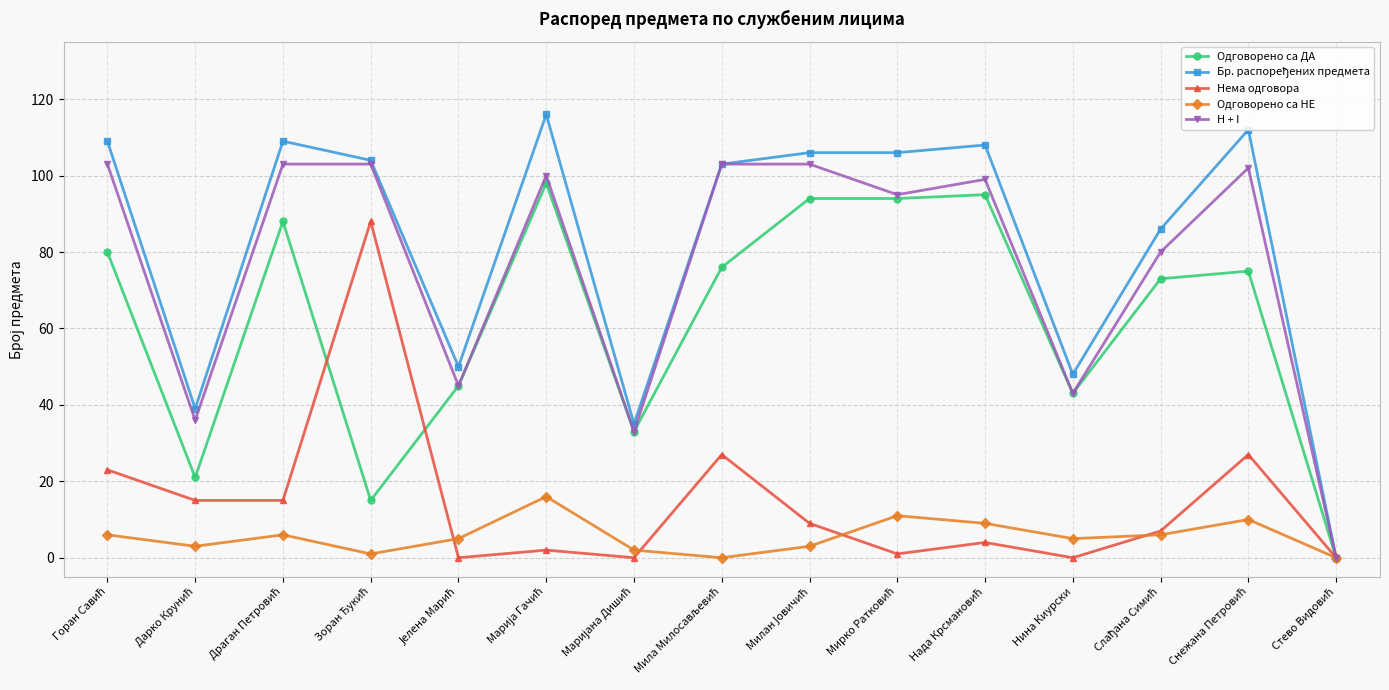

True or false: H + I has more than 1 points higher than both neighbors.

True